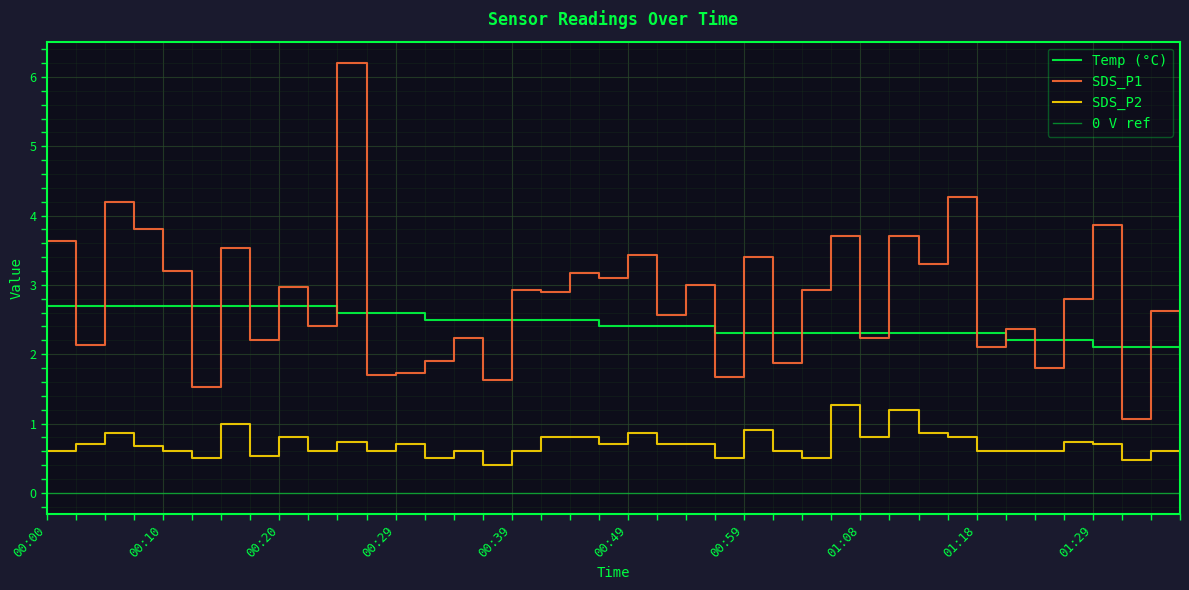

Where is the first local maximum for SDS_P2?

00:05